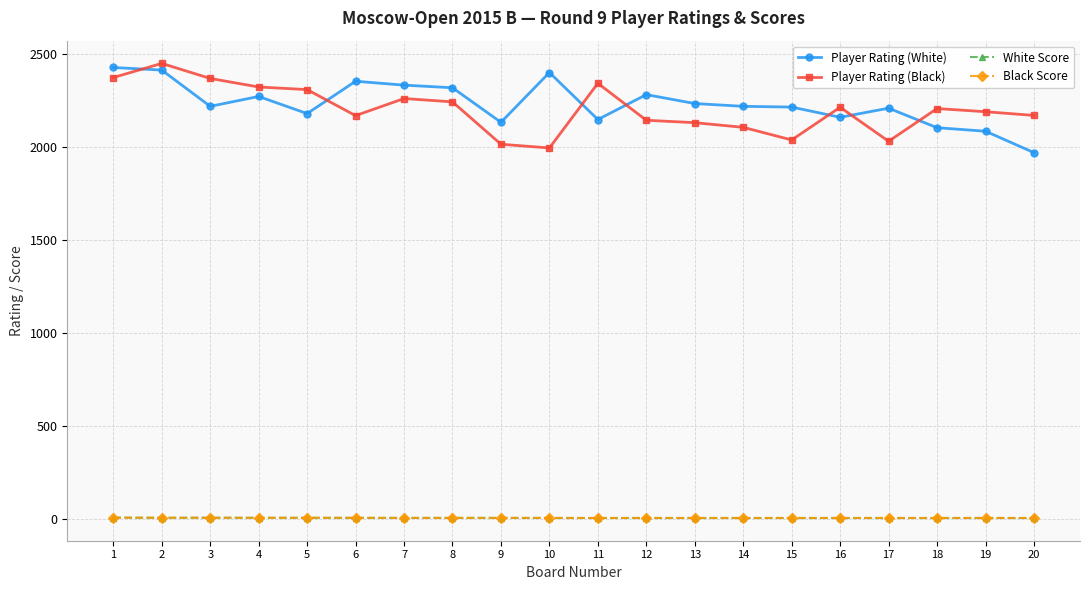

The value of Player Rating (Black) at 13 is 1369.5. True or false?

False